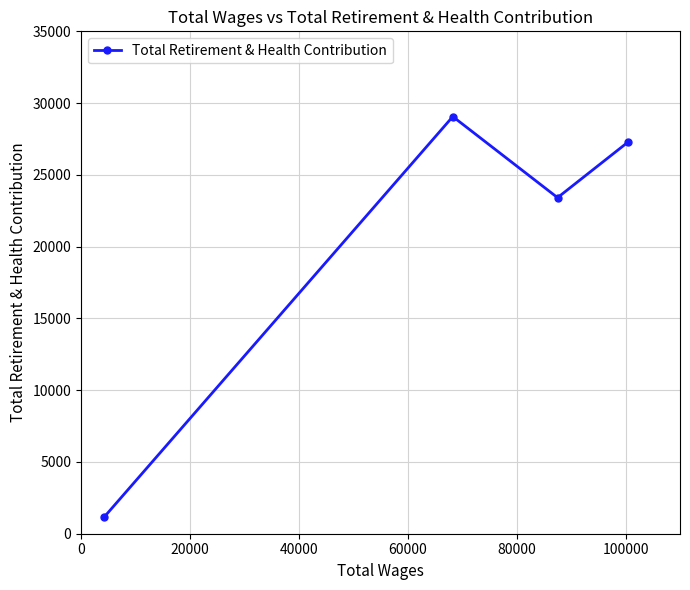

What is the maximum value shown in the chart?

29061